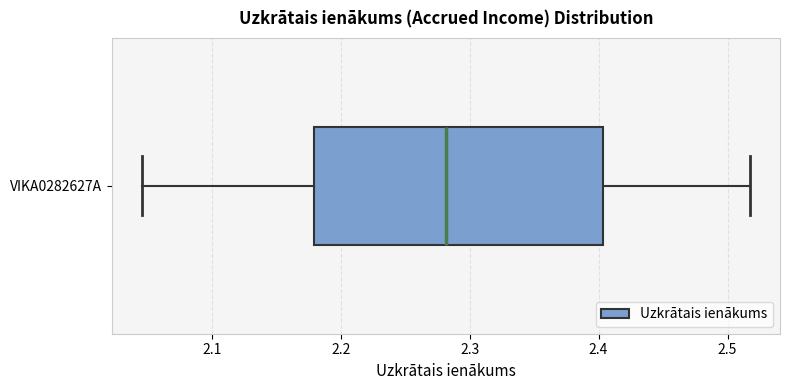

Read this box plot against the x-axis: the position of the median line, the range covered by the box, and the ends of both whiskers. The values are not printed on the chart, so give them approximately, as read against the axis.

median 2.28, box 2.18 to 2.40, whiskers 2.05 to 2.52